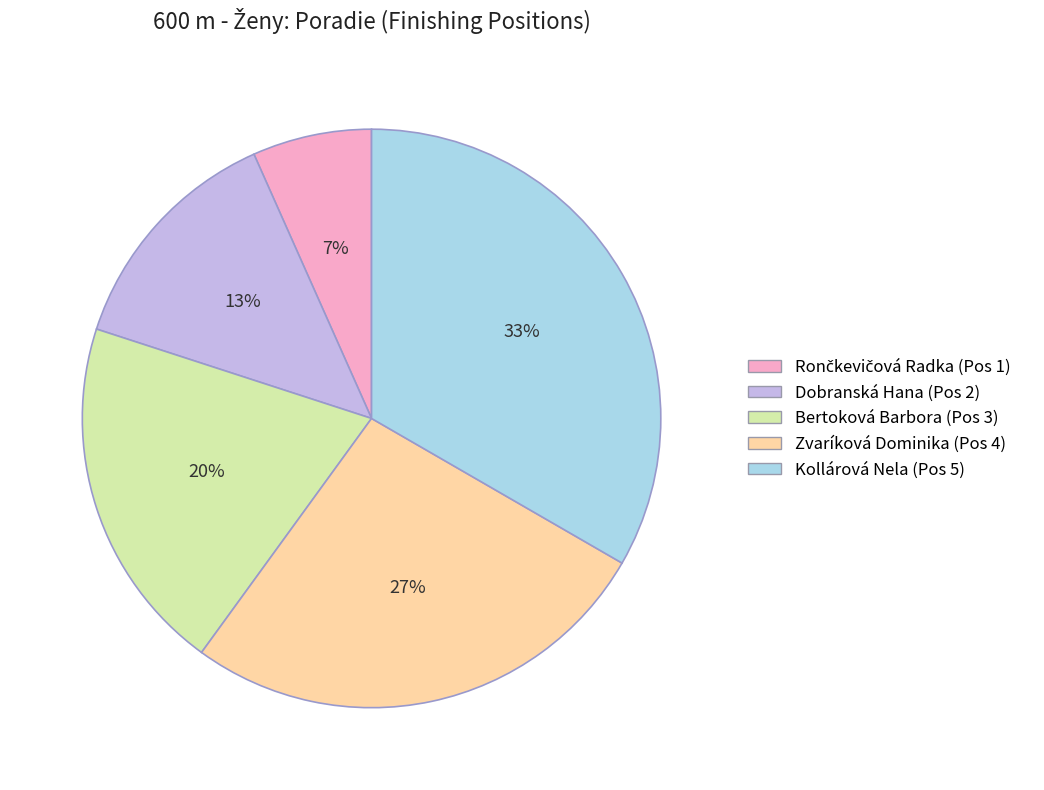

True or false: Zvaríková Dominika accounts for 35% of the total.

False